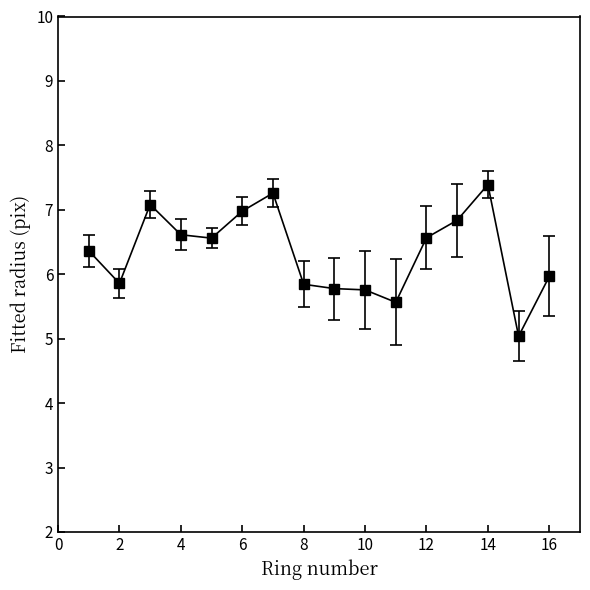

True or false: the data has more than 2 interior local peaks.

True